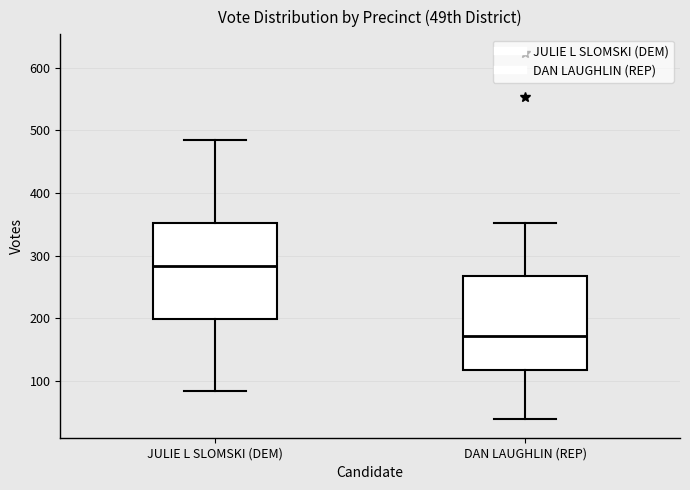

Reading left to right, read every box against the y-axis: the position of its median line, the range the box covers, and the ends of its whiskers. The values are not printed on the chart, so give them approximately, as read against the axis.

JULIE L SLOMSKI (DEM): median 280, box 200 to 350, whiskers 90 to 480
DAN LAUGHLIN (REP): median 170, box 120 to 270, whiskers 40 to 350